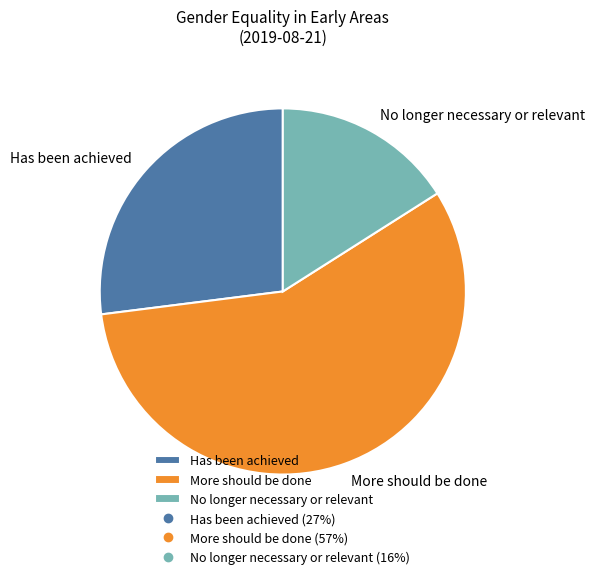

Between More should be done and No longer necessary or relevant, which is larger?

More should be done